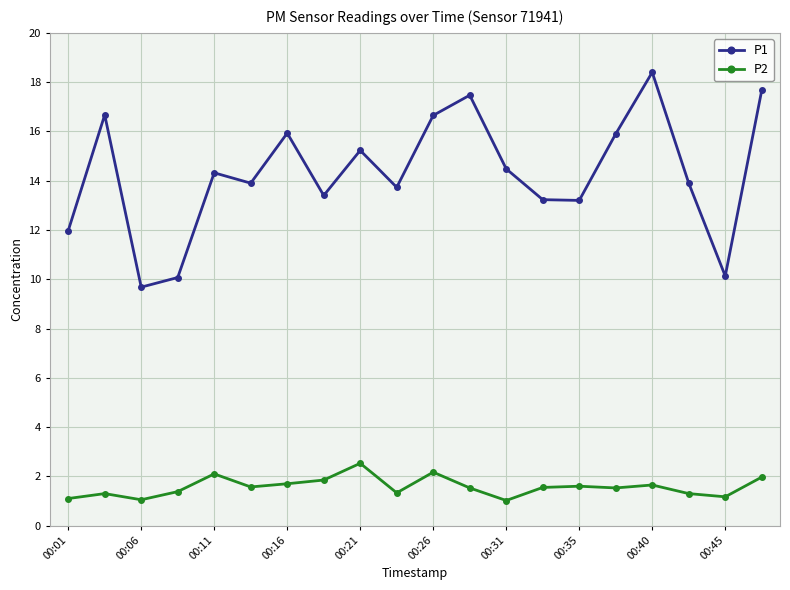

Which series has the largest total across all categories?

P1